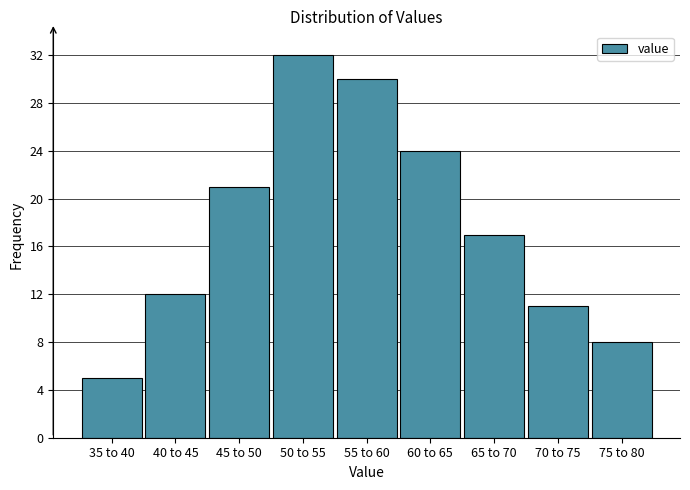

Reading left to right, extract all data points from this chart.

35 to 40=5	40 to 45=12	45 to 50=21	50 to 55=32	55 to 60=30	60 to 65=24	65 to 70=17	70 to 75=11	75 to 80=8